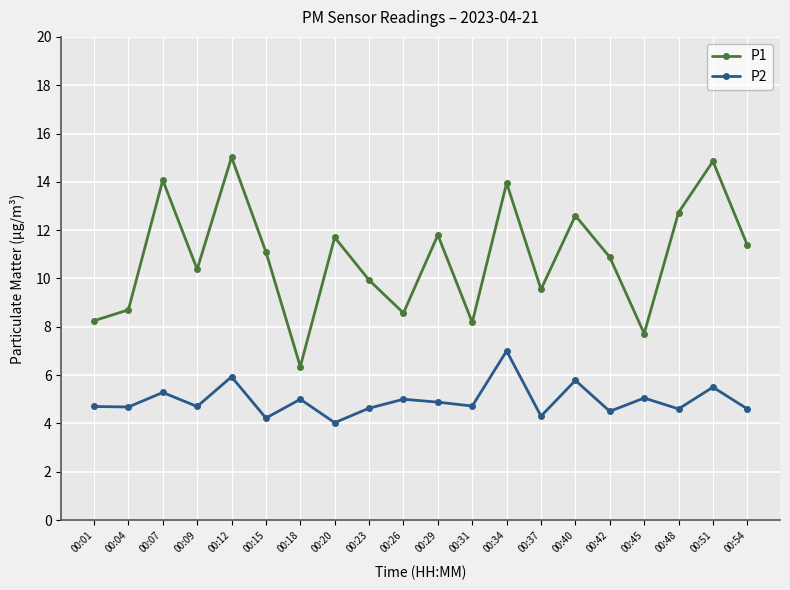

What is the maximum value for P2?

7.0